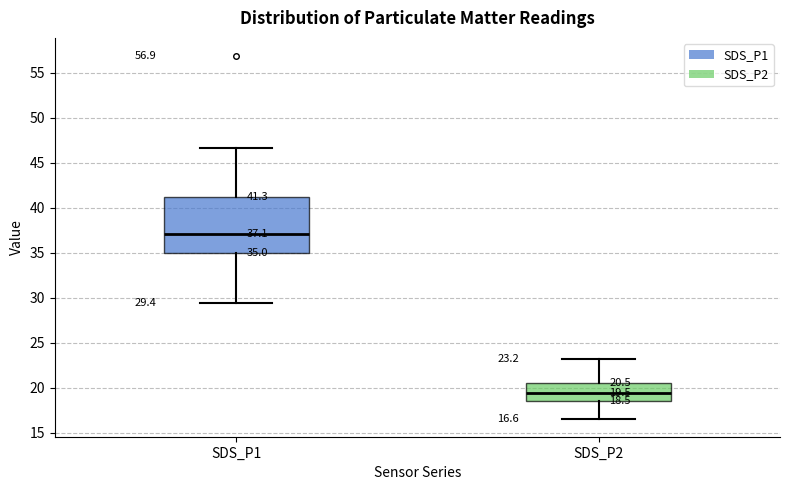

Which box's median line is the lowest?

SDS_P2